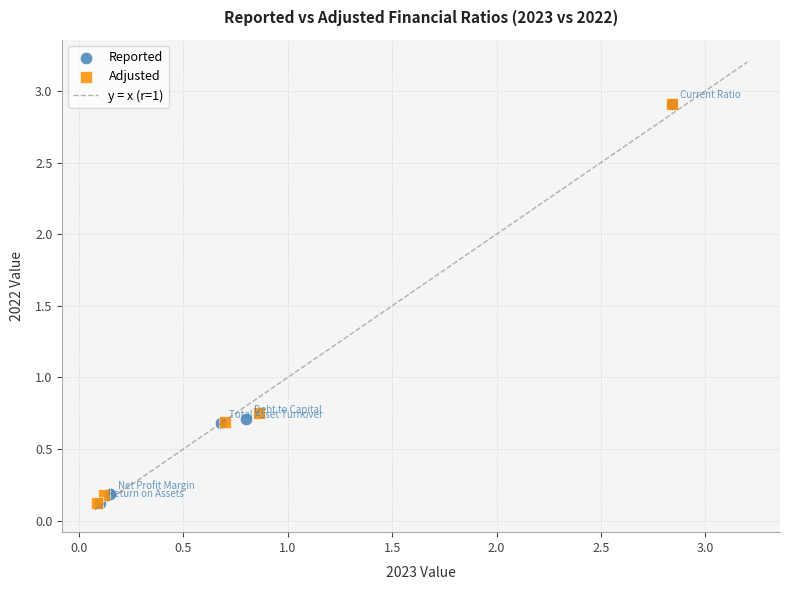

Which series has the largest Y range (max minus min)?

Adjusted